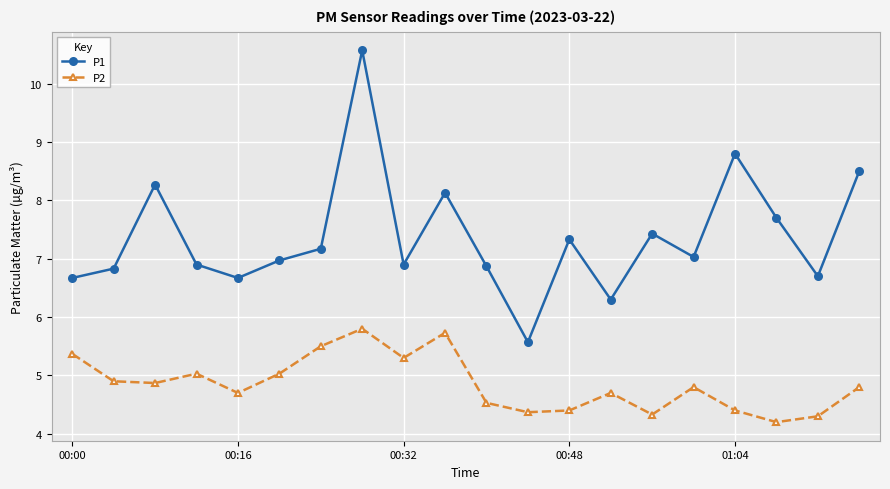

True or false: P2 and P1 cross at least once.

False